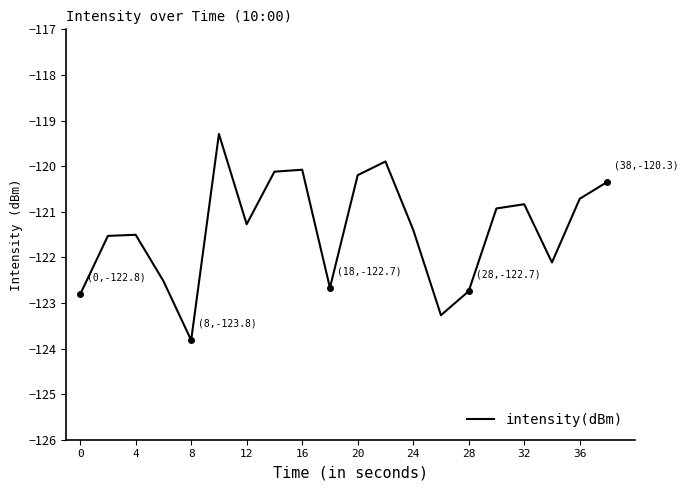

What is the sum of all values?

-2428.1